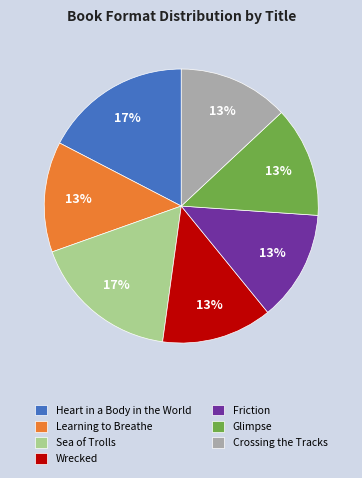

Is it true that Wrecked is 25% of the pie?

False